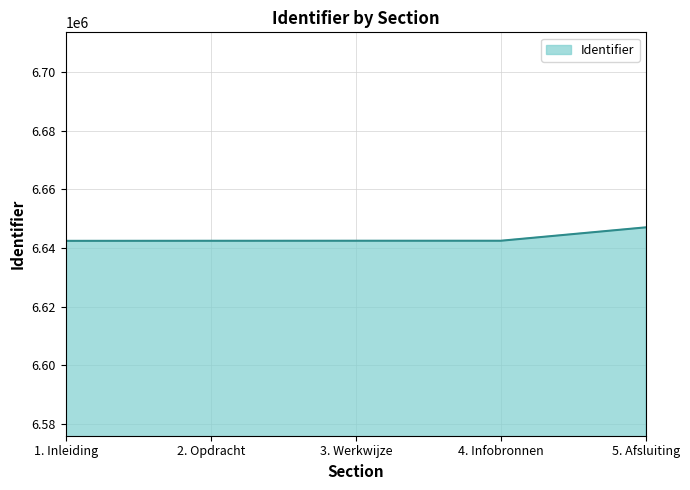

The value at 5. Afsluiting is 4243797. True or false?

False